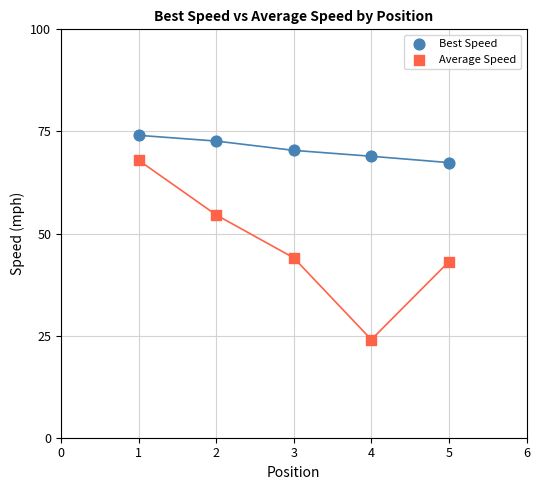

Across all data points, what is the range of X values (max minus min)?

4.0